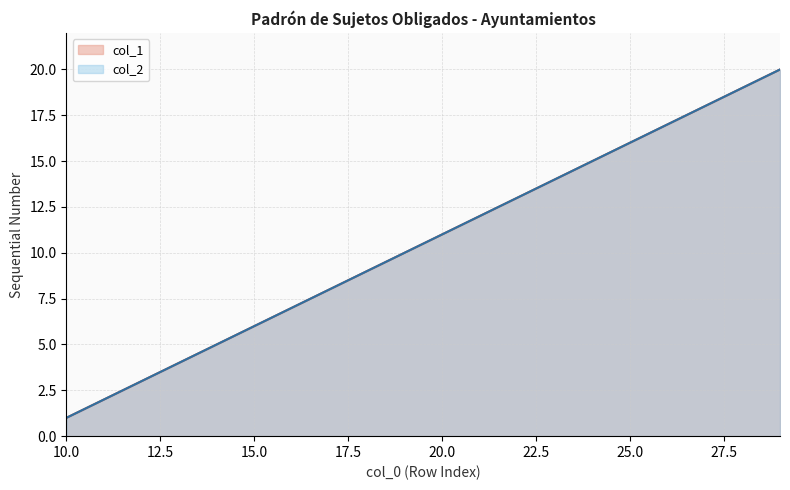

Which has a higher value, 12 or 14?

14